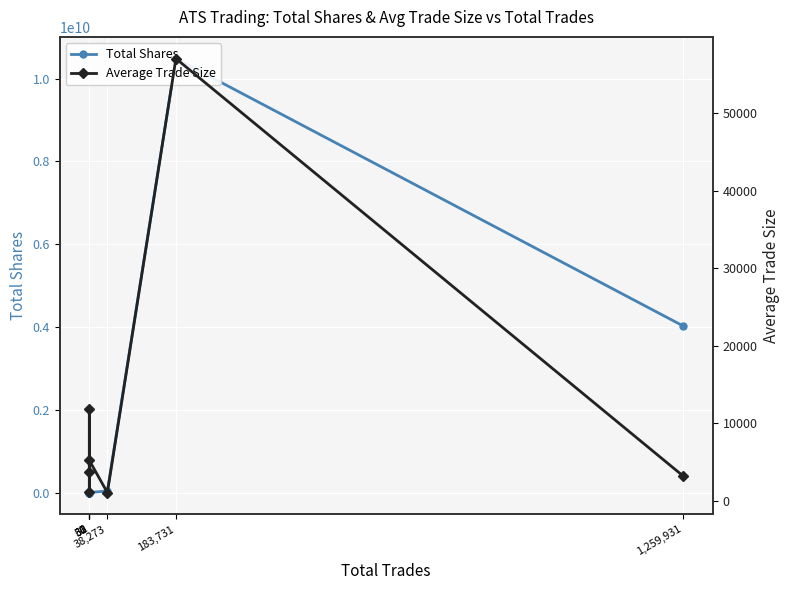

What position from the left is 2?

1